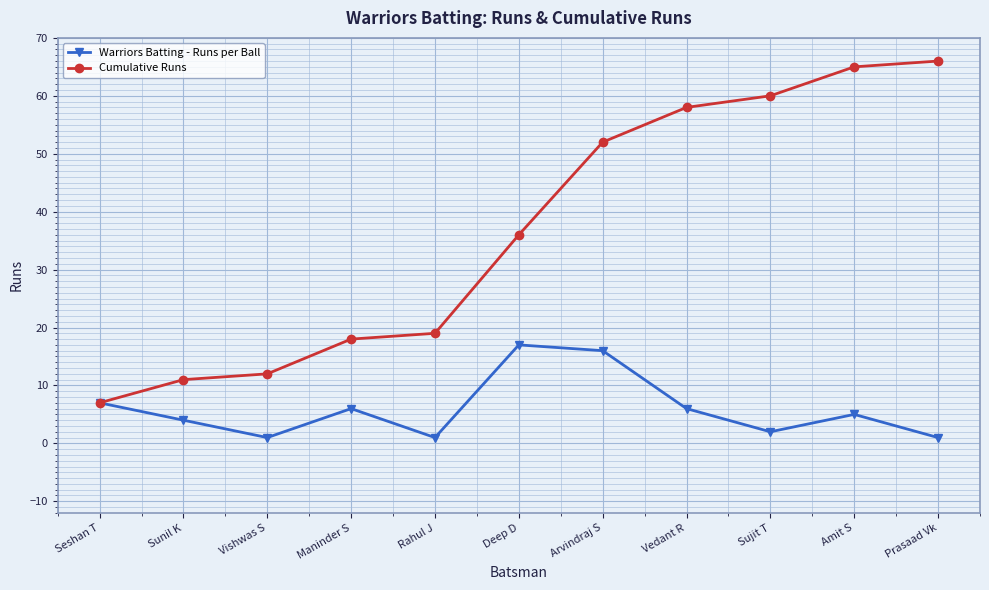

Reading left to right, what are all the values shown in this chart?

Warriors Batting - Runs per Ball: 7	4	1	6	1	17	16	6	2	5	1
Cumulative Runs: 7	11	12	18	19	36	52	58	60	65	66